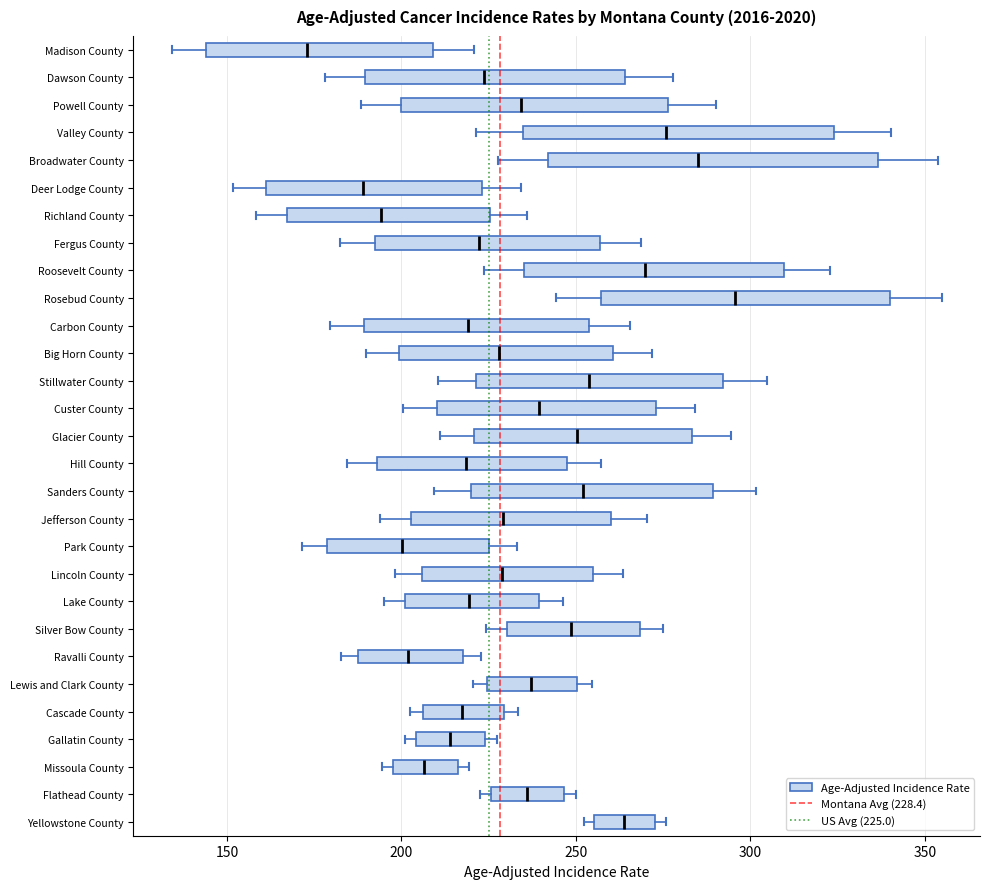

Comparing the boxes themselves (not the whiskers), which one is the widest?

Broadwater County